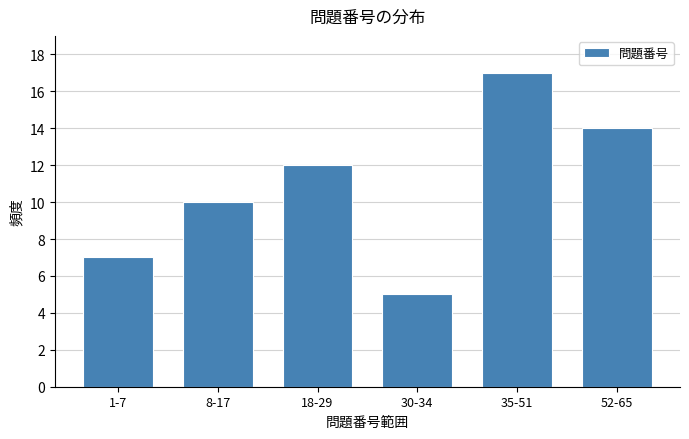

Reading left to right, what are all the values shown in this chart?

7	10	12	5	17	14